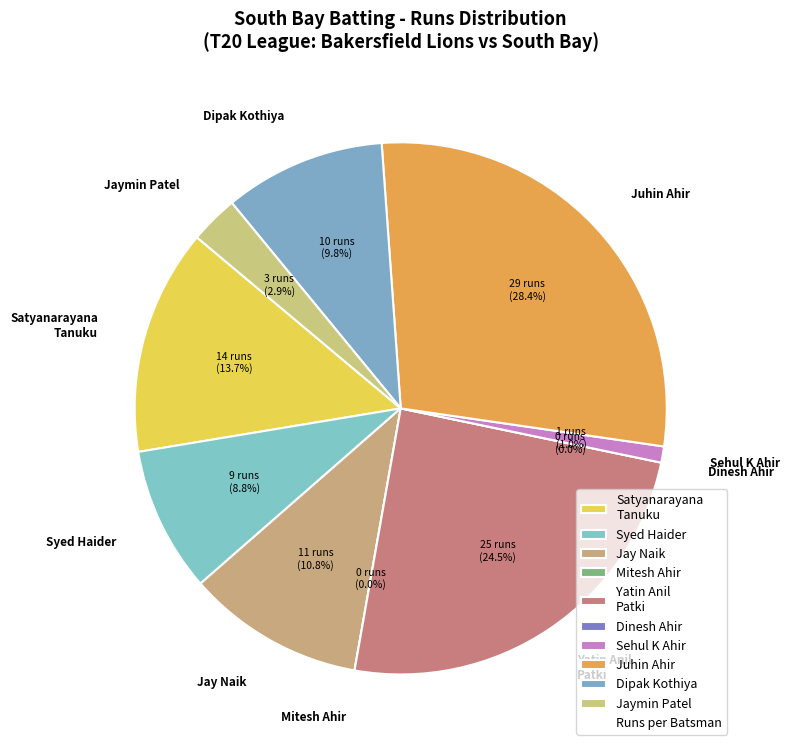

What percentage is NOT represented by Dinesh Ahir?

100.0%